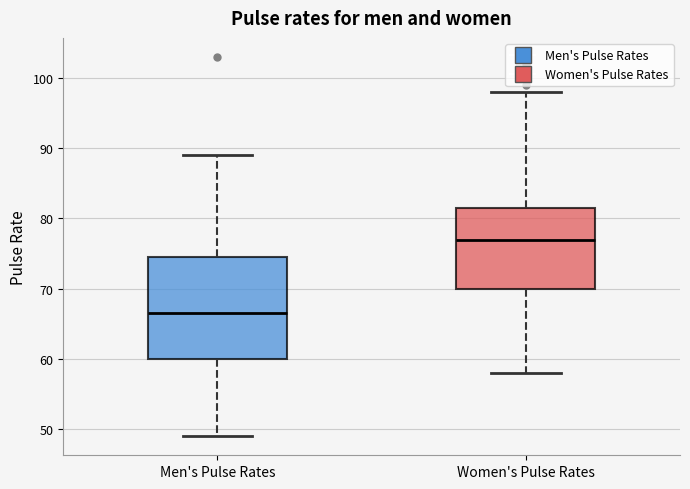

Where does the upper whisker of the box for Men's Pulse Rates end on the y-axis? The values are not printed on the chart, so give them approximately, as read against the axis.

89